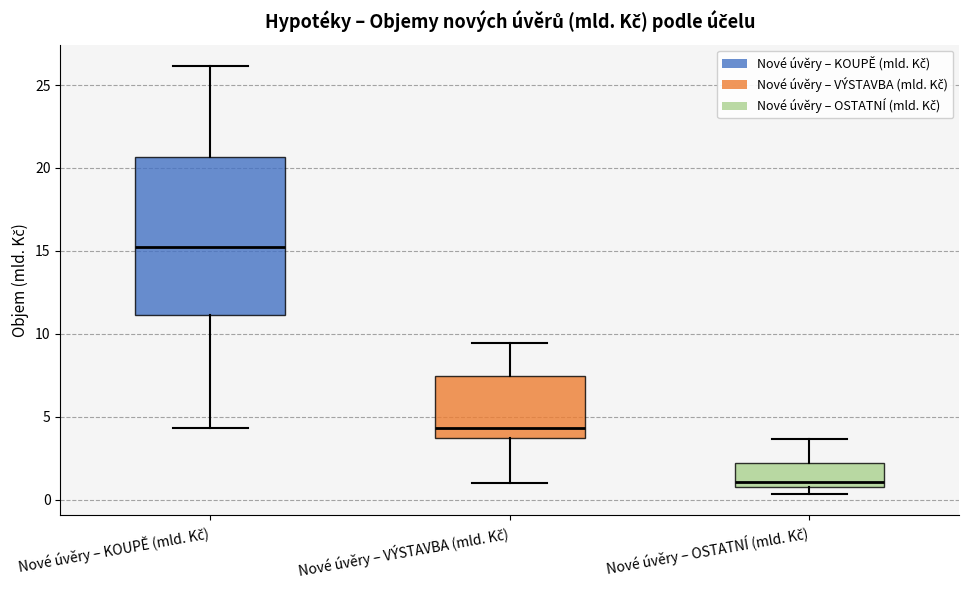

Where is the lower edge of the box for Nové úvěry – OSTATNÍ (mld. Kč) on the y-axis? The values are not printed on the chart, so give them approximately, as read against the axis.

1.0